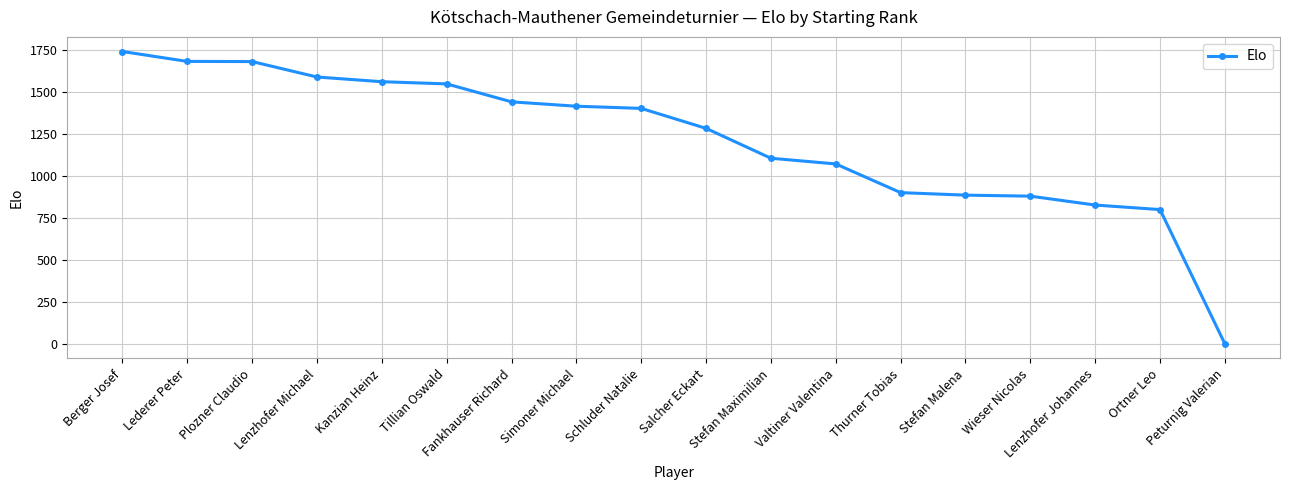

What is the maximum value shown in the chart?

1742